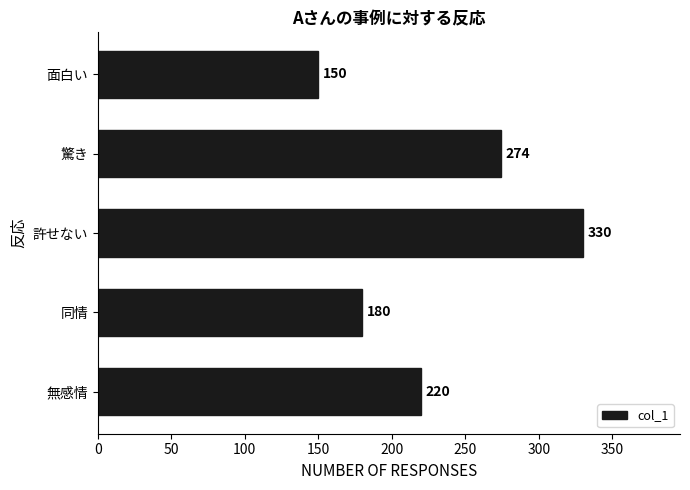

How many categories are shown in the chart?

5